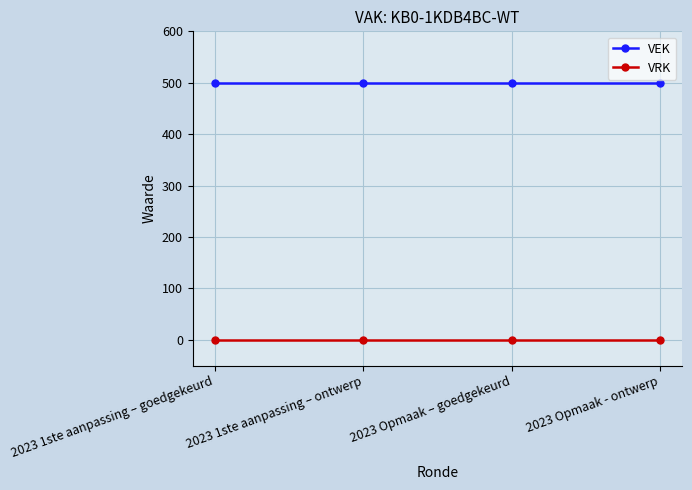

What is the maximum value shown in the chart?

500